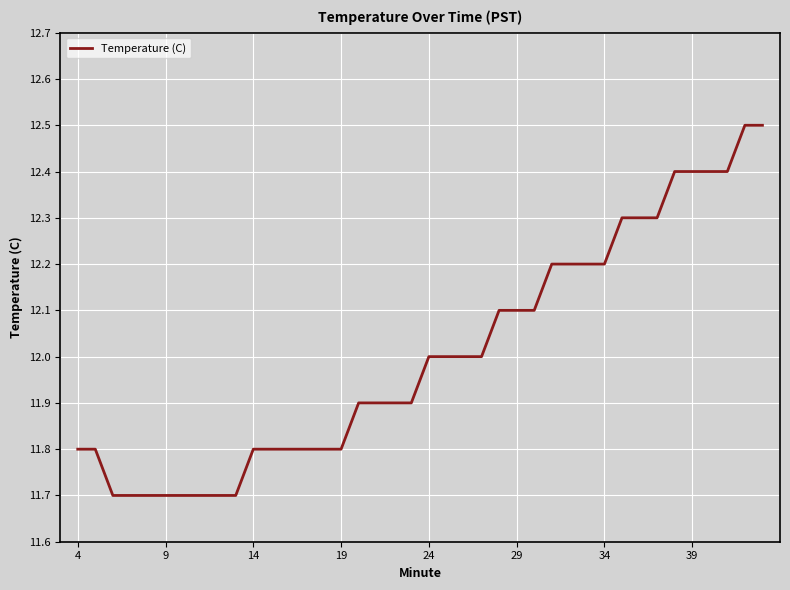

What is the difference between the maximum and minimum values?

0.8